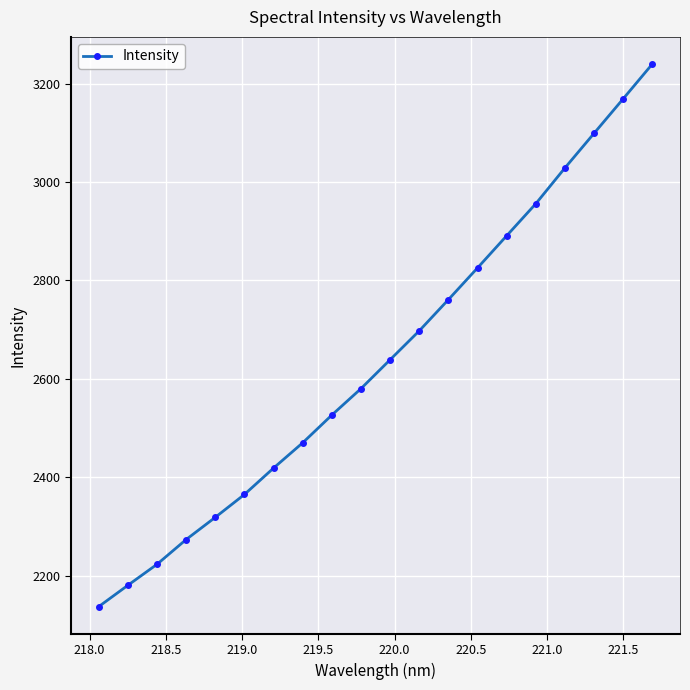

What is the average value?

2639.9